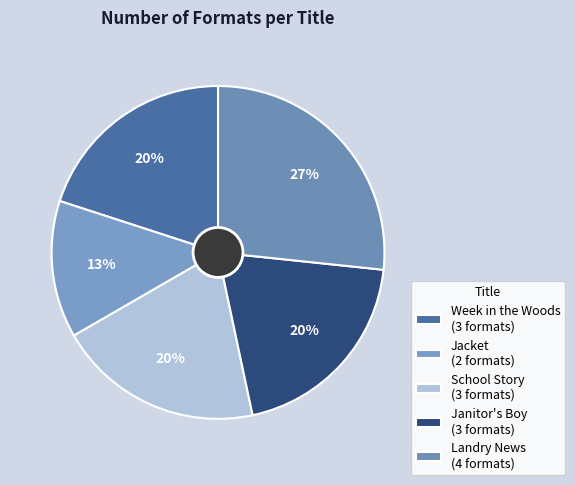

Is there any slice that represents more than half of the pie?

No